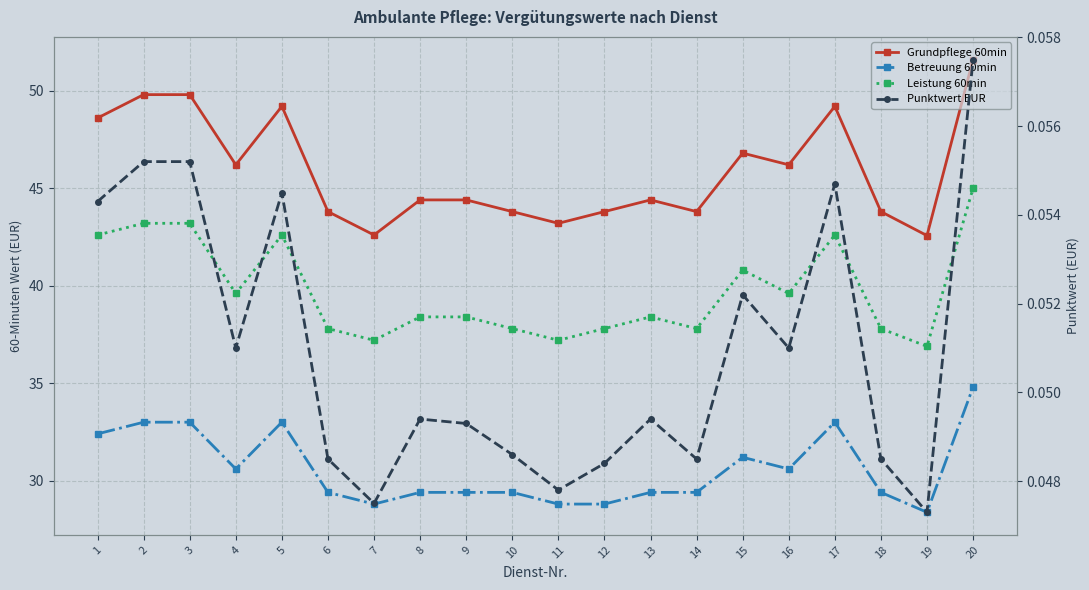

Which category has the lowest value across all series?

19